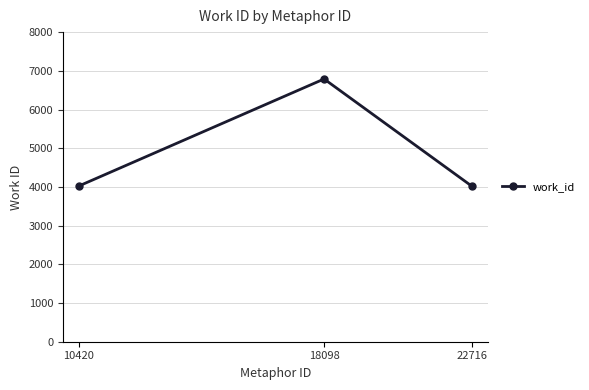

How many values are between 4024 and 6789?

3